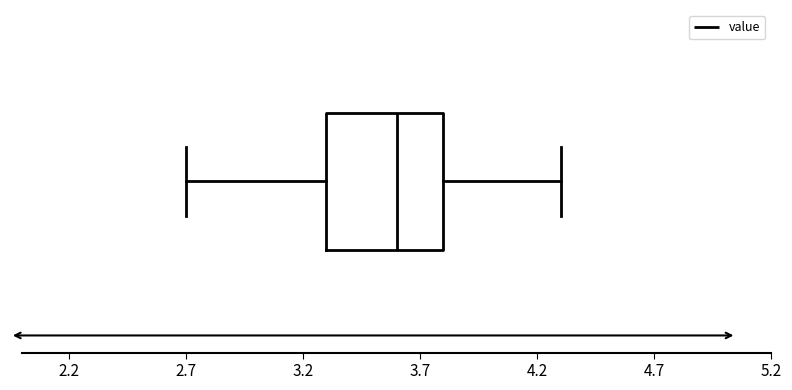

Read this box plot against the x-axis: the position of the median line, the range covered by the box, and the ends of both whiskers. The values are not printed on the chart, so give them approximately, as read against the axis.

median 3.6, box 3.3 to 3.8, whiskers 2.7 to 4.3